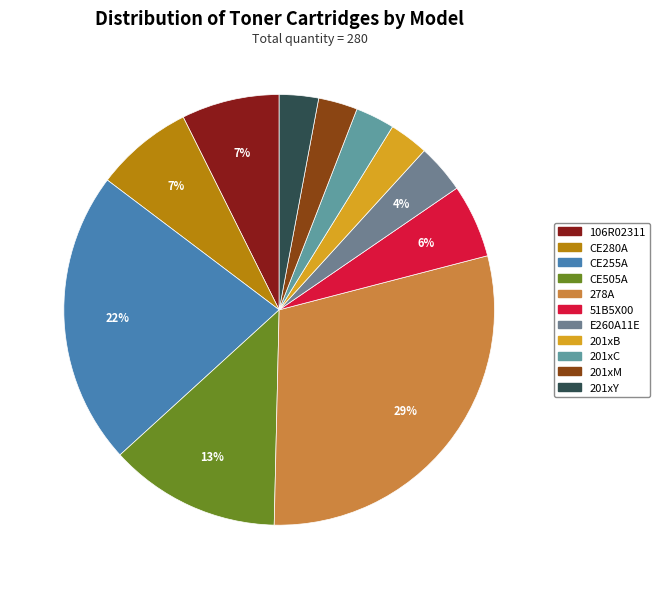

Is it true that 201xY is 3% of the pie?

True